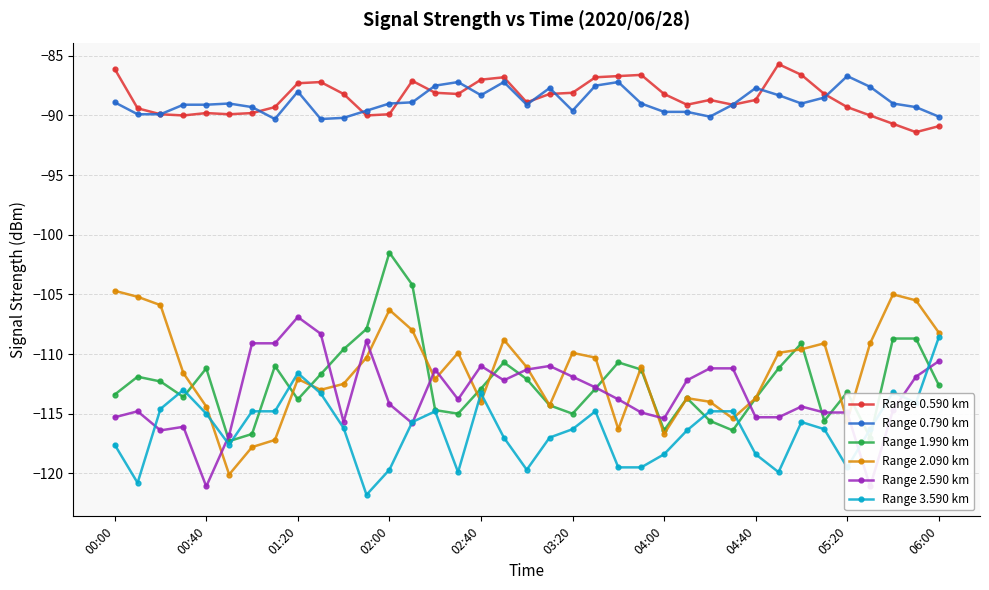

True or false: Range 0.790 km and Range 1.990 km cross at least once.

False